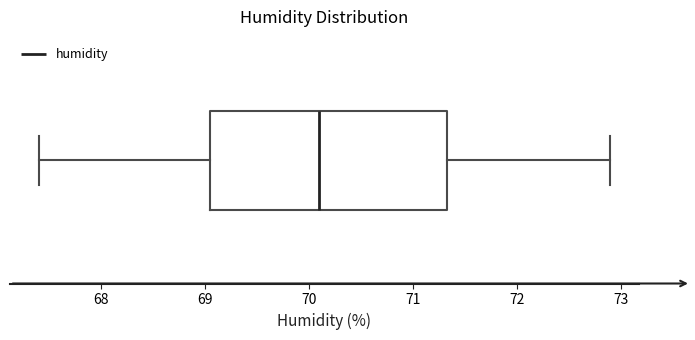

Where is the left edge of the box on the x-axis? The values are not printed on the chart, so give them approximately, as read against the axis.

69.1